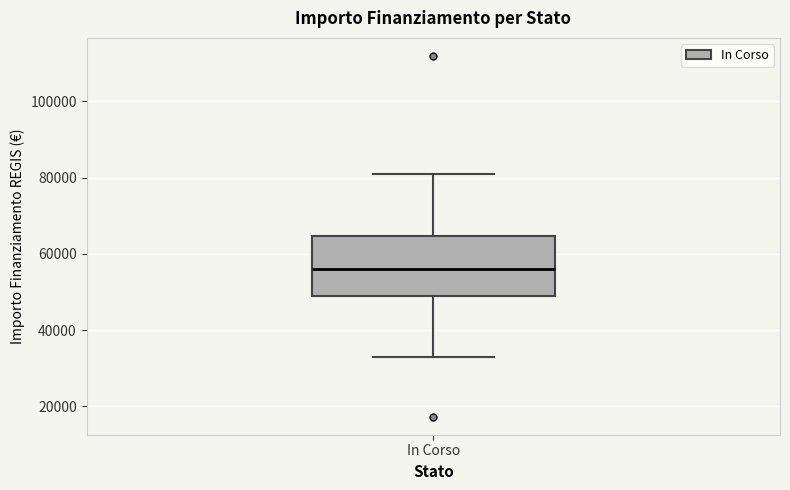

Transcribe this box plot: give where the median line is, the range the box spans, and where the two whiskers end, as read against the y-axis. The values are not printed on the chart, so give them approximately, as read against the axis.

median 56000, box 50000 to 64000, whiskers 32000 to 80000